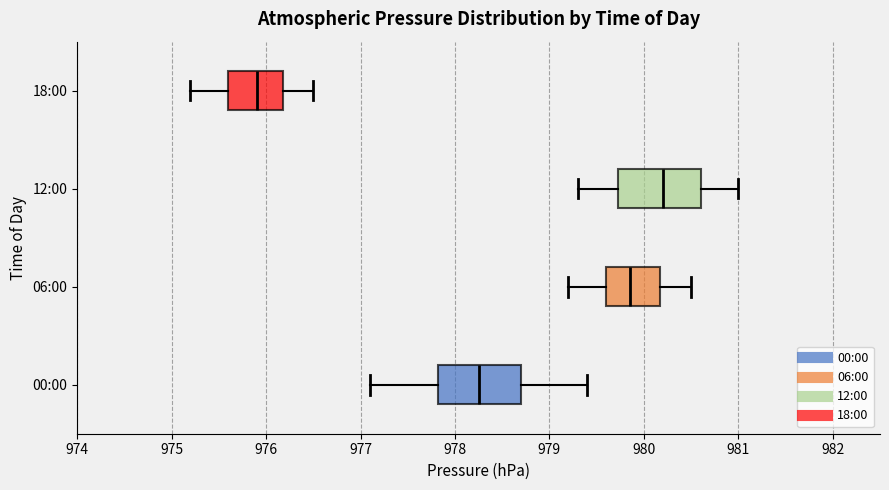

Which box's median line is the furthest to the left?

18:00